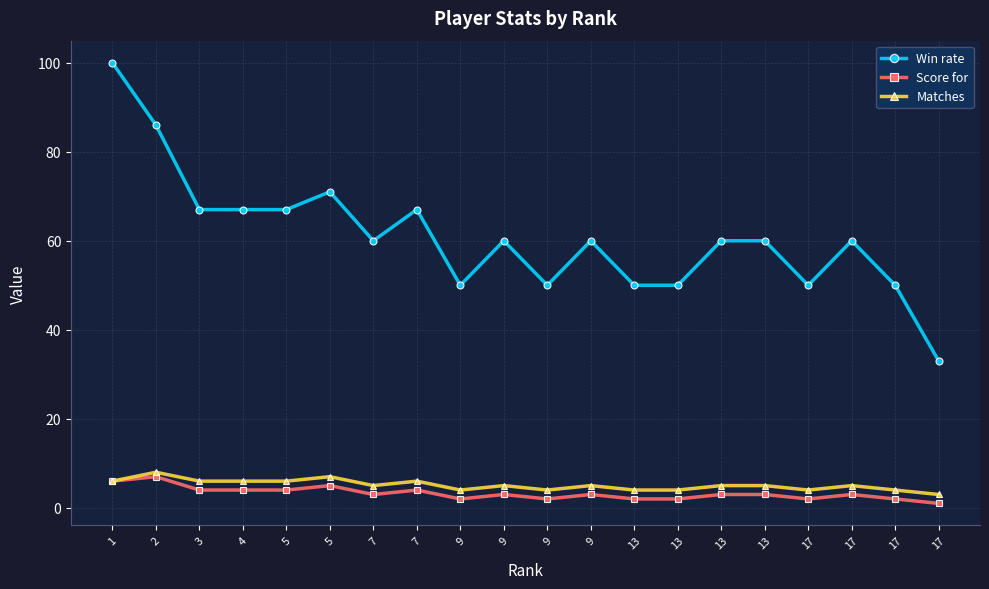

What is the value of the Score for point at the 4th from the left?

4